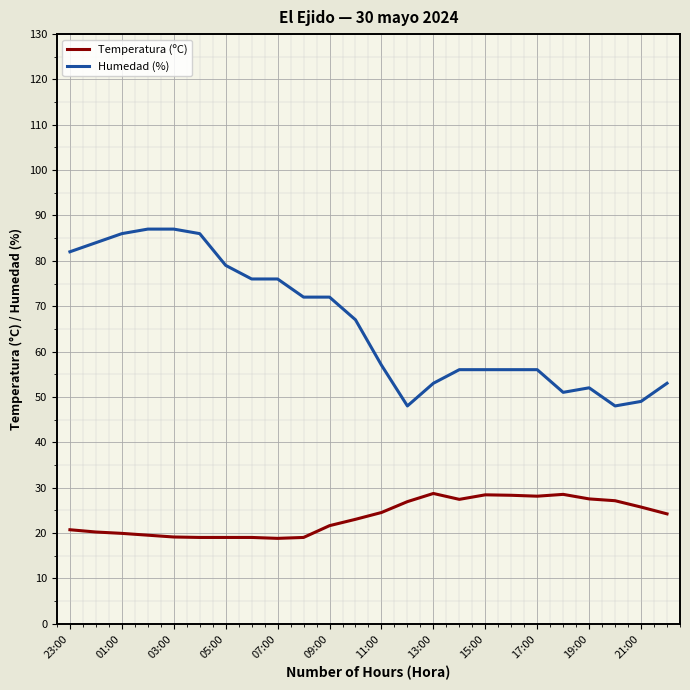

What is the highest value of the Temperatura (ºC) series?

28.7